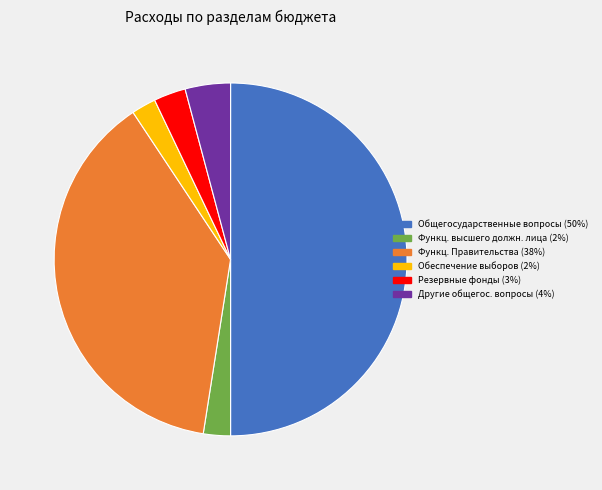

What is the ratio of the value at Другие общегос. вопросы (4%) to the value at Обеспечение выборов (2%)?

1.8